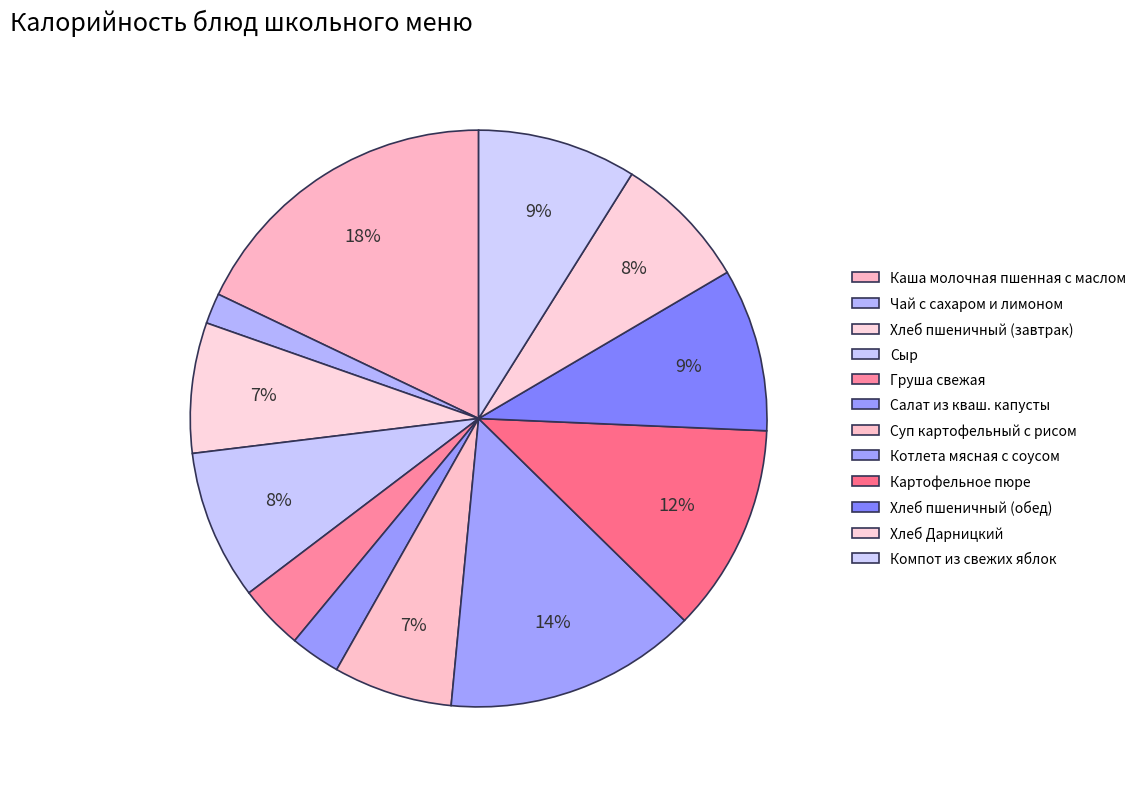

To the nearest percent, what is the difference between the largest and smallest slice percentages?

16%